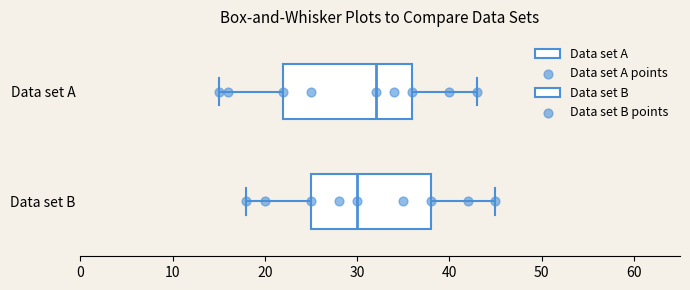

Reading bottom to top, read every box against the x-axis: the position of its median line, the range the box covers, and the ends of its whiskers. The values are not printed on the chart, so give them approximately, as read against the axis.

Data set B: median 30, box 25 to 38, whiskers 18 to 45
Data set A: median 32, box 22 to 36, whiskers 15 to 43